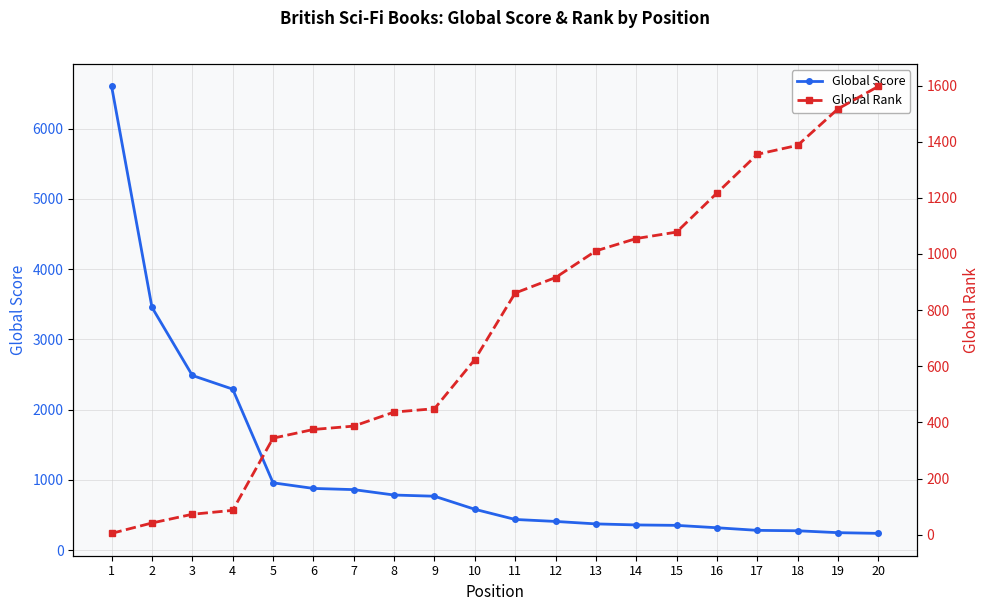

Reading left to right, transcribe all the data shown in this chart.

Global Score: 1=6603	2=3456	3=2486	4=2291	5=957	6=877	7=860	8=783	9=766	10=580	11=435	12=407	13=372	14=357	15=351	16=317	17=280	18=274	19=247	20=237
Global Rank: 1=5	2=42	3=73	4=87	5=344	6=375	7=387	8=437	9=449	10=624	11=861	12=916	13=1011	14=1055	15=1078	16=1217	17=1355	18=1387	19=1517	20=1597